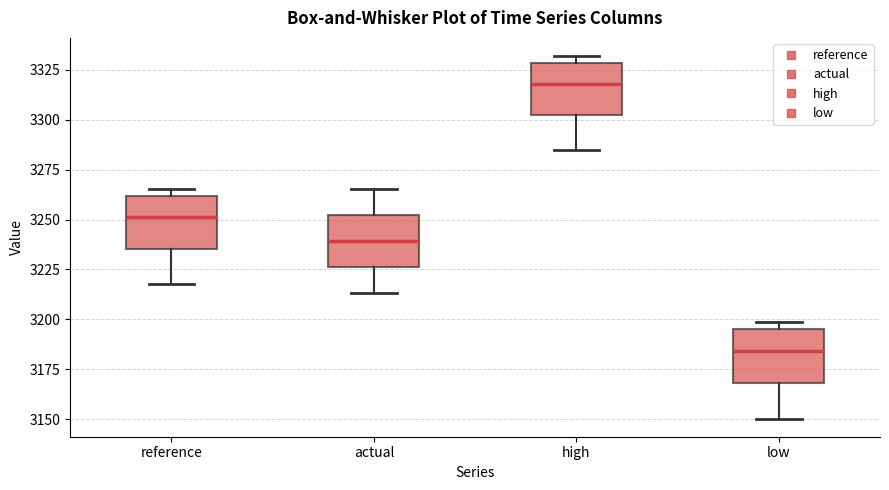

Reading left to right, transcribe this box plot: for each box, give where its median line is, the range the box spans, and where its two whiskers end, as read against the y-axis. The values are not printed on the chart, so give them approximately, as read against the axis.

reference: median 3250, box 3235 to 3260, whiskers 3215 to 3265
actual: median 3240, box 3225 to 3250, whiskers 3215 to 3265
high: median 3320, box 3300 to 3330, whiskers 3285 to 3330 (just above the box's upper edge)
low: median 3185, box 3170 to 3195, whiskers 3150 to 3200